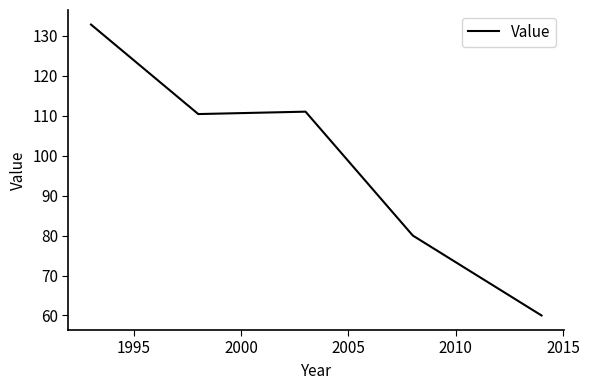

True or false: there are more than 2 points higher than both neighbors.

False